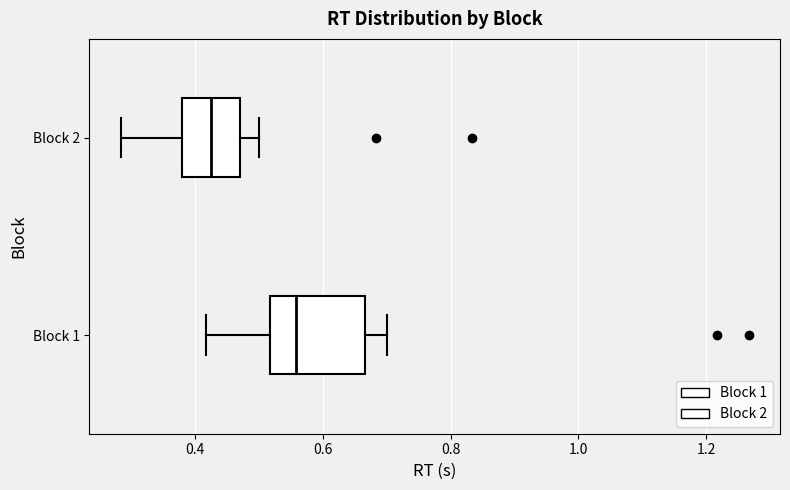

Reading bottom to top, read every box against the x-axis: the position of its median line, the range the box covers, and the ends of its whiskers. The values are not printed on the chart, so give them approximately, as read against the axis.

Block 1: median 0.56, box 0.52 to 0.66, whiskers 0.42 to 0.70
Block 2: median 0.42, box 0.38 to 0.48, whiskers 0.28 to 0.50